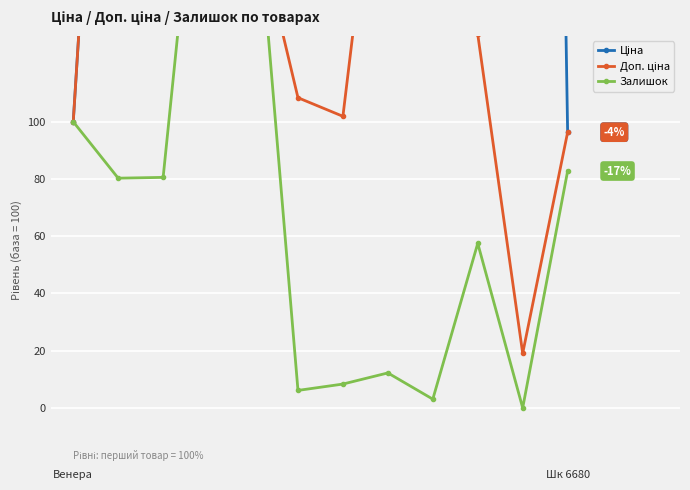

Is it true that Доп. ціна equals 178.4 at Венера?

False